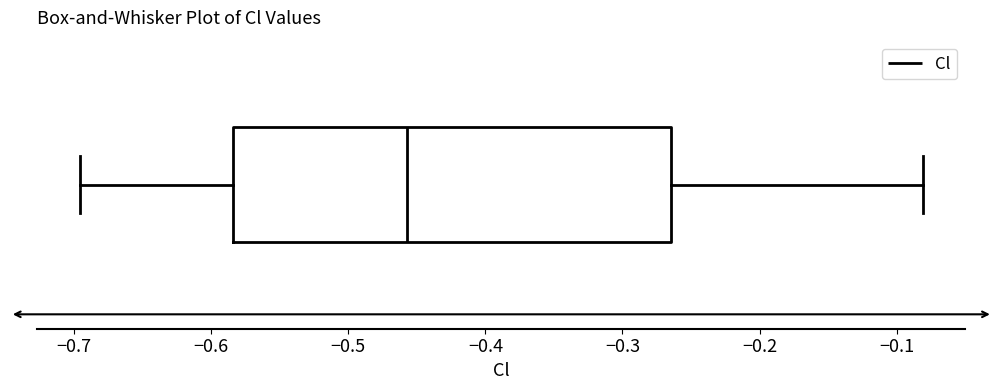

Transcribe this box plot: give where the median line is, the range the box spans, and where the two whiskers end, as read against the x-axis. The values are not printed on the chart, so give them approximately, as read against the axis.

median -0.46, box -0.58 to -0.26, whiskers -0.70 to -0.08